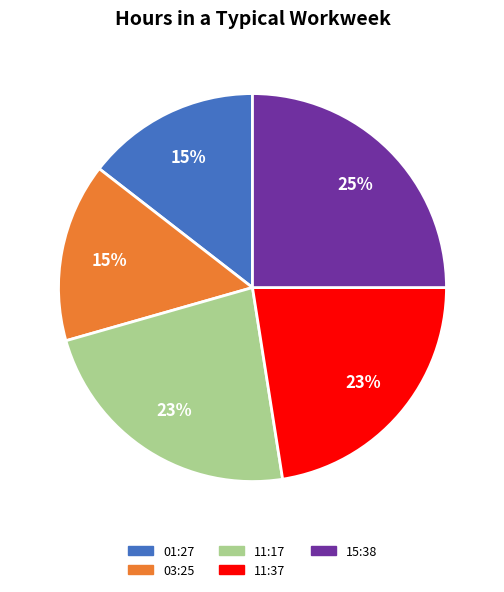

To the nearest percent, what is the difference between the largest and smallest slice percentages?

10%